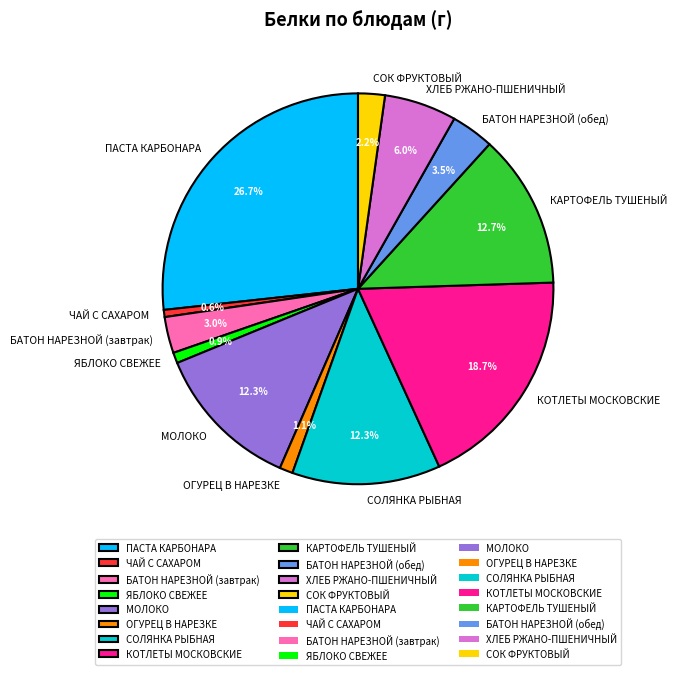

To the nearest percent, what is the difference between the largest and smallest slice percentages?

26%